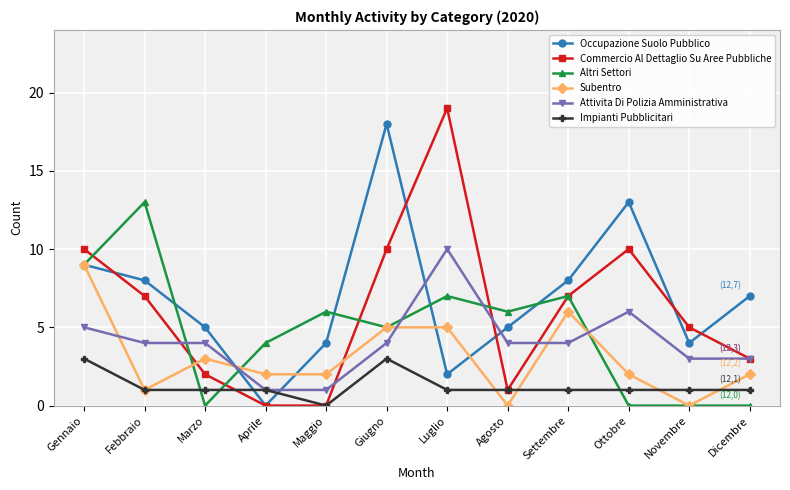

What is the total value across all series at Settembre?

33